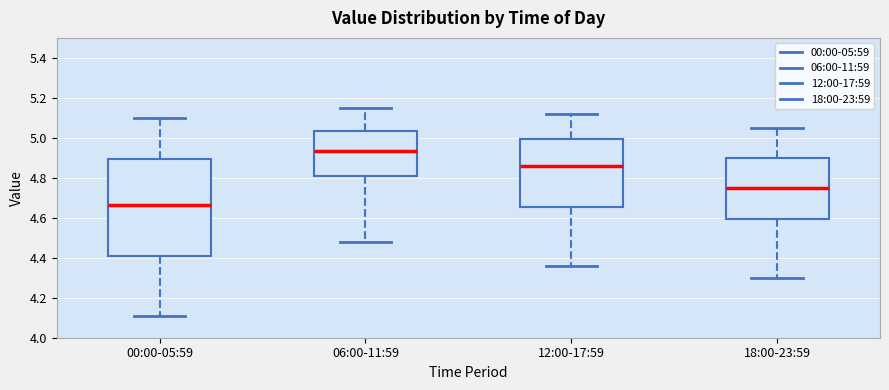

Reading left to right, read every box against the y-axis: the position of its median line, the range the box covers, and the ends of its whiskers. The values are not printed on the chart, so give them approximately, as read against the axis.

00:00-05:59: median 4.66, box 4.42 to 4.90, whiskers 4.12 to 5.10
06:00-11:59: median 4.94, box 4.82 to 5.04, whiskers 4.48 to 5.16
12:00-17:59: median 4.86, box 4.66 to 5.00, whiskers 4.36 to 5.12
18:00-23:59: median 4.76, box 4.60 to 4.90, whiskers 4.30 to 5.06